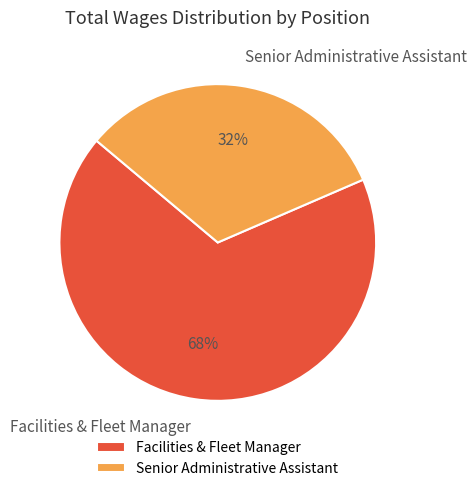

What percentage is the Senior Administrative Assistant slice, to the nearest percent?

32%